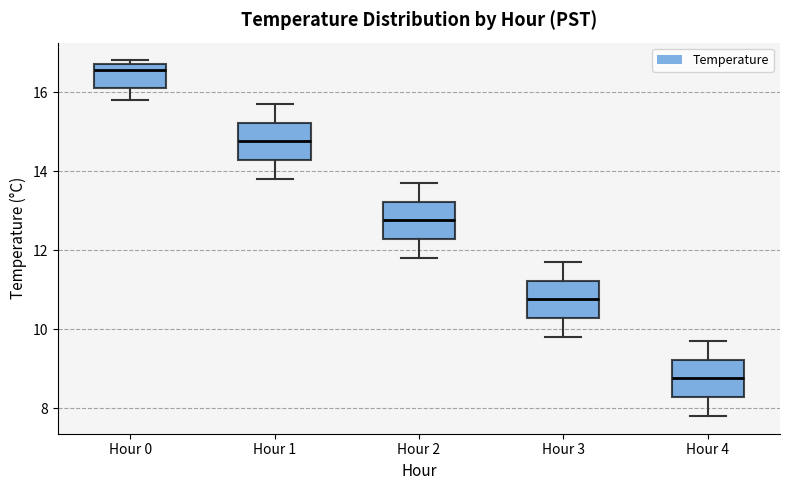

Reading left to right, transcribe this box plot: for each box, give where its median line is, the range the box spans, and where its two whiskers end, as read against the y-axis. The values are not printed on the chart, so give them approximately, as read against the axis.

Hour 0: median 16.6, box 16.2 to 16.8, whiskers 15.8 to 16.8 (just above the box's upper edge)
Hour 1: median 14.8, box 14.2 to 15.2, whiskers 13.8 to 15.8
Hour 2: median 12.8, box 12.2 to 13.2, whiskers 11.8 to 13.8
Hour 3: median 10.8, box 10.2 to 11.2, whiskers 9.8 to 11.8
Hour 4: median 8.8, box 8.2 to 9.2, whiskers 7.8 to 9.8